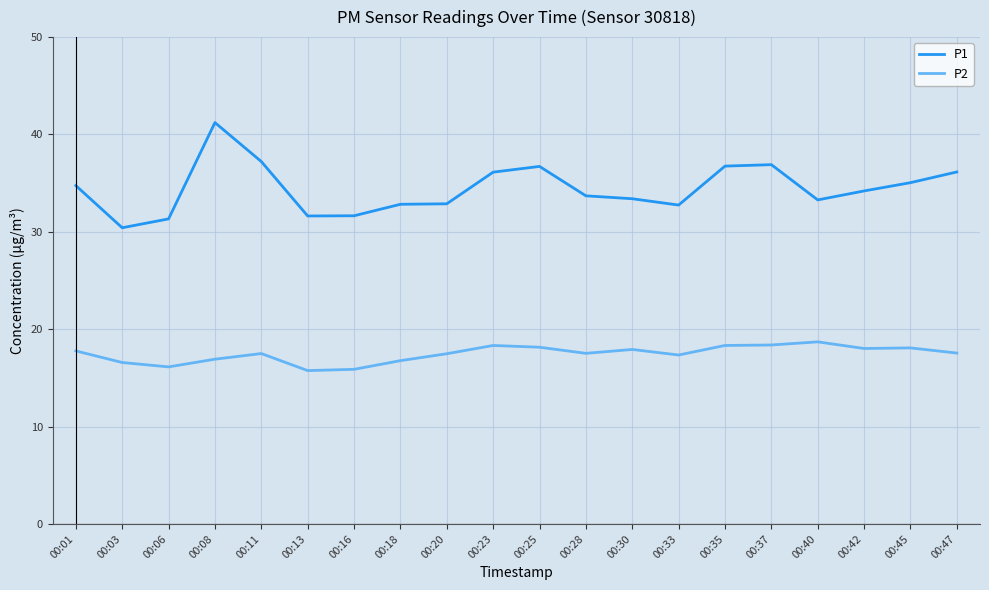

Which category has the highest value in the P1 series?

00:08